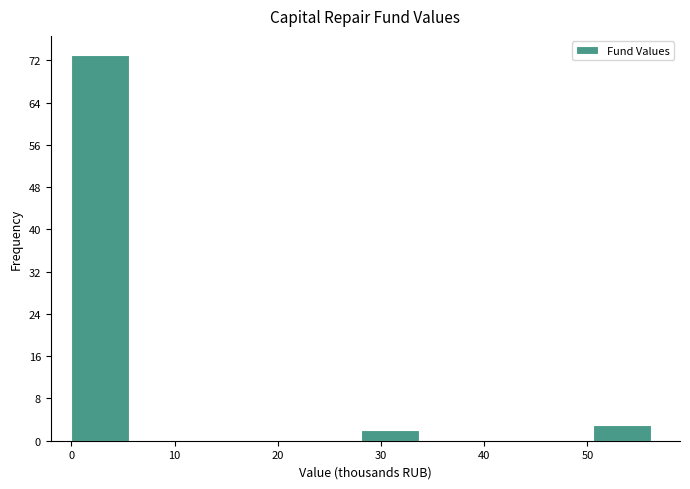

Reading left to right, transcribe this chart: for each bar, give the range it covers on the x-axis and its height. Neither the bar edges nor the heights are printed on the chart, so give them approximately, as read against the axes.

0 to 6: 73
6 to 11: 0
11 to 17: 0
17 to 22: 0
22 to 28: 0
28 to 34: 2
34 to 39: 0
39 to 45: 0
45 to 51: 0
51 to 56: 3